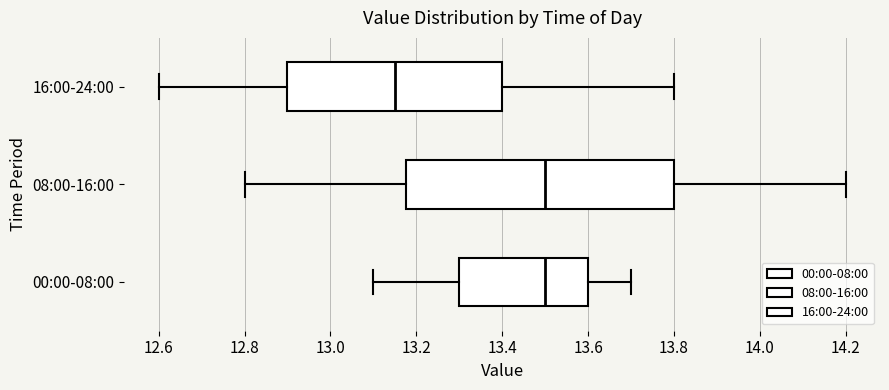

Reading bottom to top, transcribe this box plot: for each box, give where its median line is, the range the box spans, and where its two whiskers end, as read against the x-axis. The values are not printed on the chart, so give them approximately, as read against the axis.

00:00-08:00: median 13.50, box 13.30 to 13.60, whiskers 13.10 to 13.70
08:00-16:00: median 13.50, box 13.18 to 13.80, whiskers 12.80 to 14.20
16:00-24:00: median 13.16, box 12.90 to 13.40, whiskers 12.60 to 13.80